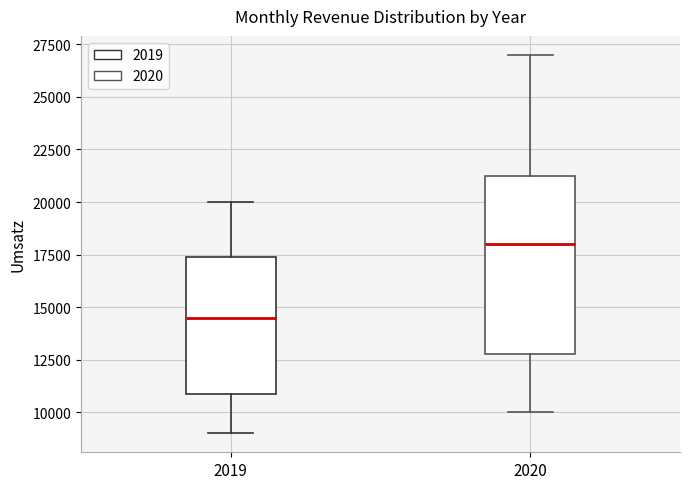

Where does the median line of the box at x = 2019 sit on the y-axis? The values are not printed on the chart, so give them approximately, as read against the axis.

14500